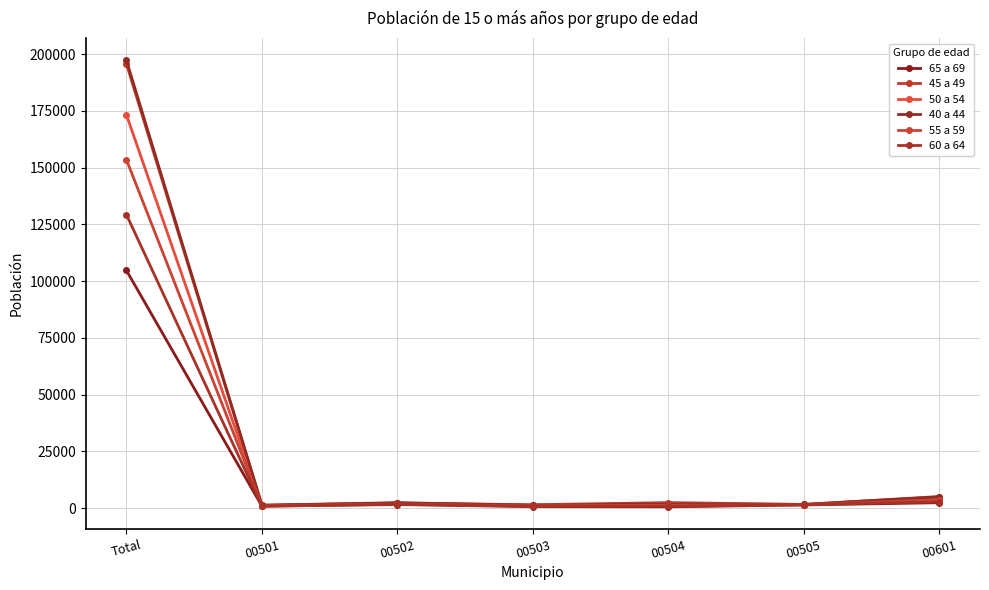

List the series in order of their peak value, highest first.

40 a 44, 45 a 49, 50 a 54, 55 a 59, 60 a 64, 65 a 69